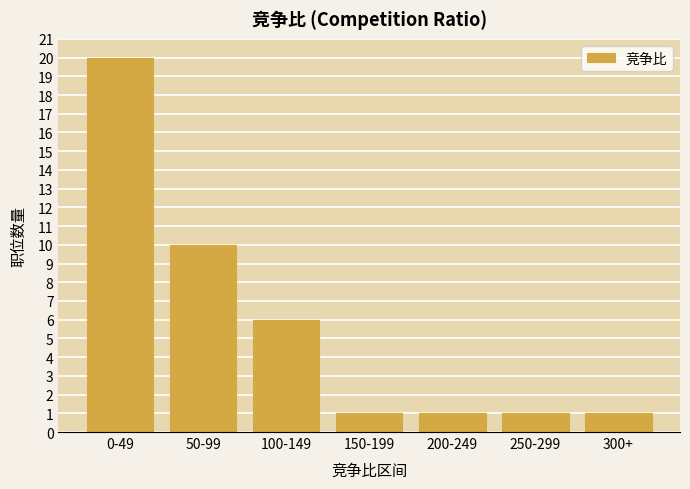

Reading left to right, transcribe all the data shown in this chart.

20	10	6	1	1	1	1